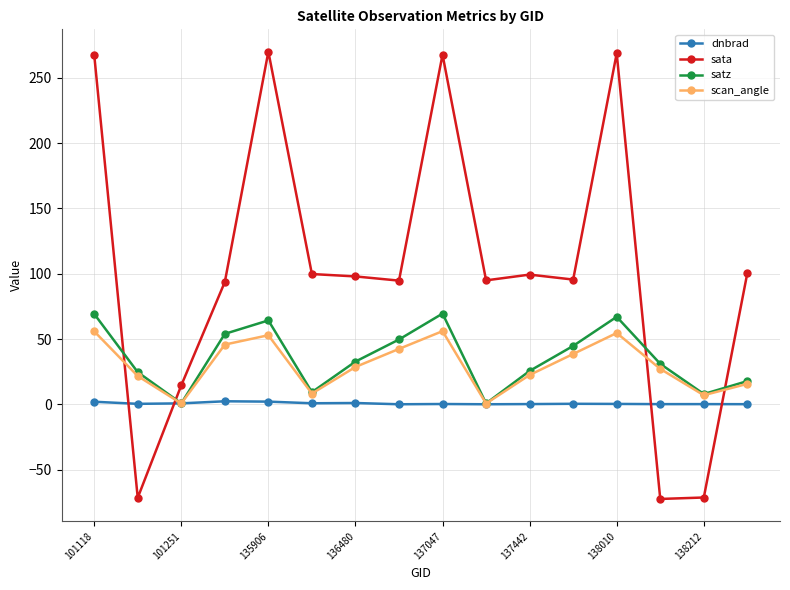

True or false: satz and sata cross at least once.

True